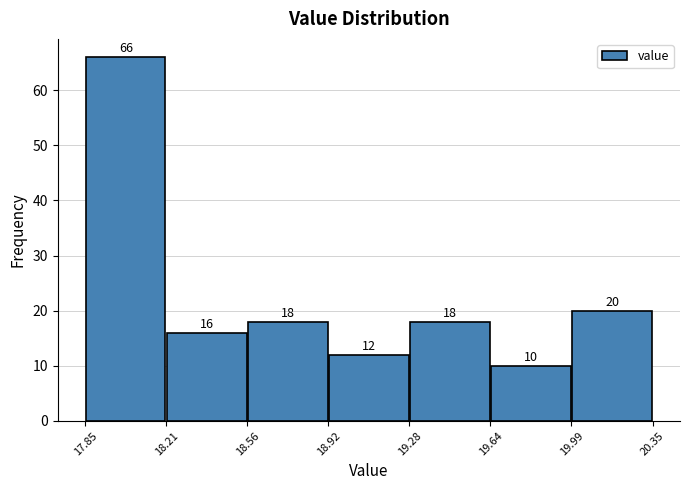

Reading left to right, list every bar in this chart as the range it spans on the x-axis followed by its height.

17.85 to 18.21: 66
18.21 to 18.56: 16
18.56 to 18.92: 18
18.92 to 19.28: 12
19.28 to 19.64: 18
19.64 to 19.99: 10
19.99 to 20.35: 20